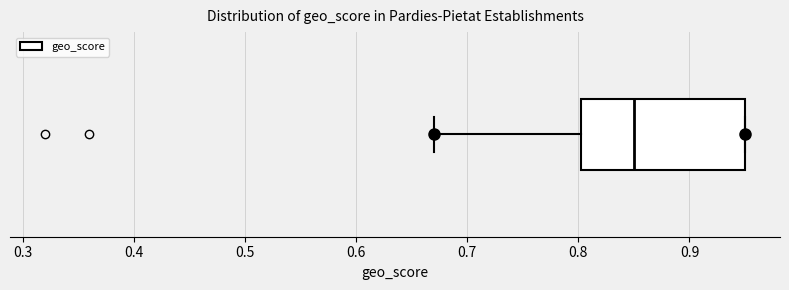

Read this box plot against the x-axis: the position of the median line, the range covered by the box, and the ends of both whiskers. The values are not printed on the chart, so give them approximately, as read against the axis.

median 0.85, box 0.80 to 0.95, whiskers 0.67 to 0.95